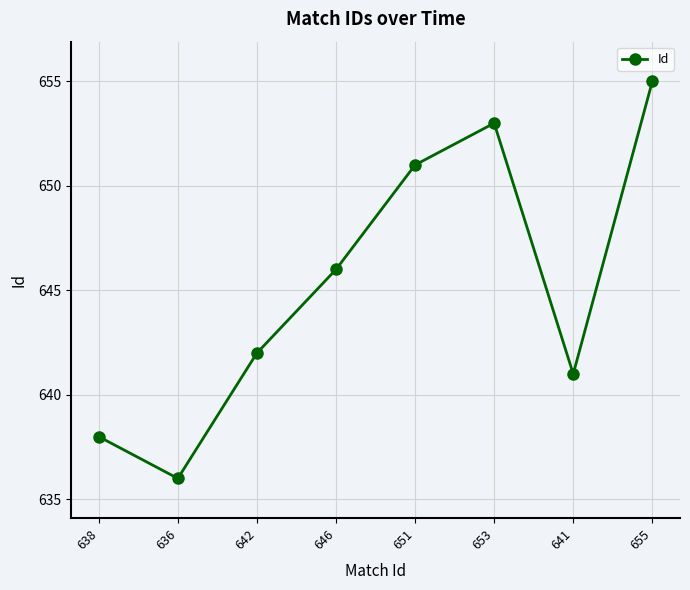

Where is the first local maximum?

653